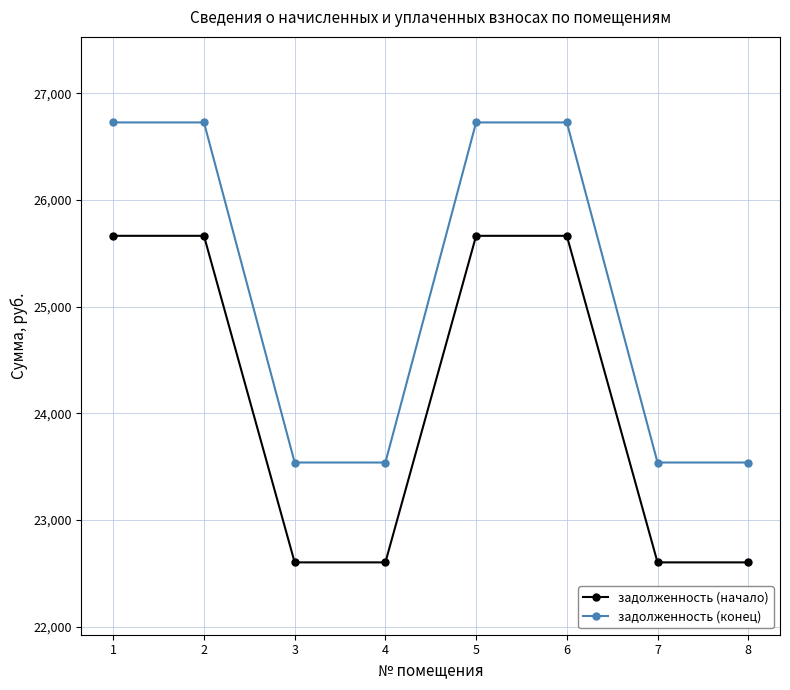

The value of задолженность (конец) at 6 is 26725.8. True or false?

True